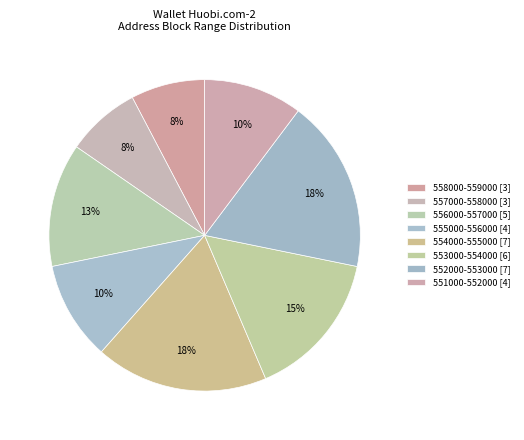

Count the number of slices in the pie.

8